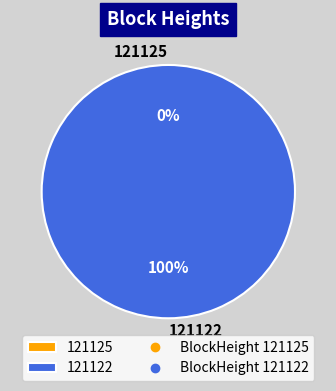

To the nearest percent, what is the difference between the largest and smallest slice percentages?

100%